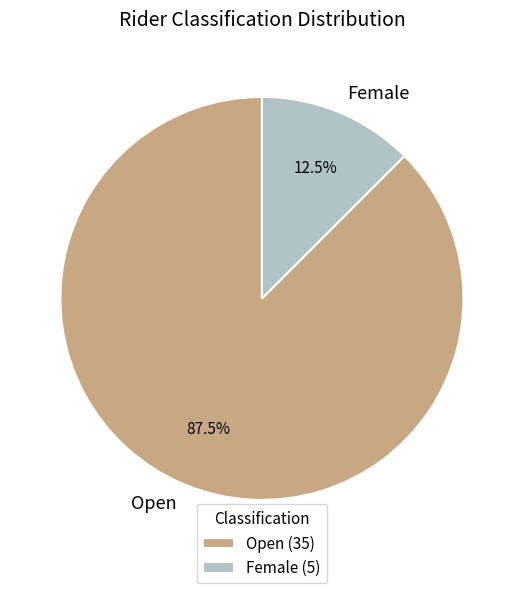

Does Female account for over 50% of the chart?

No